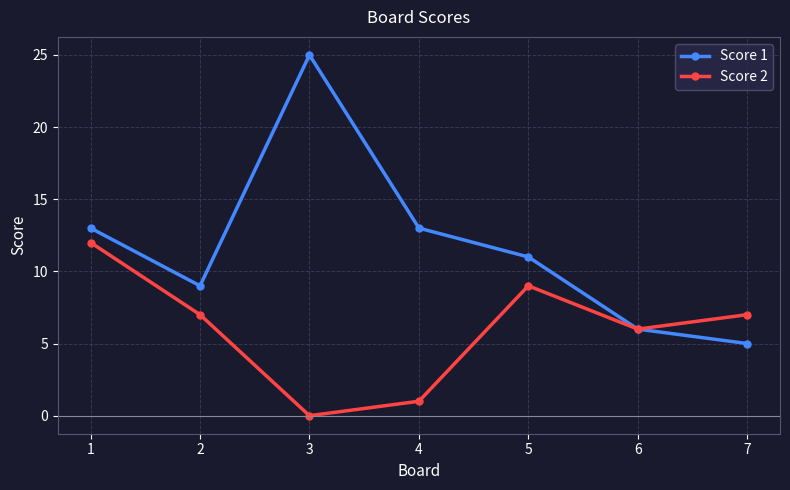

Read the Score 2 value at 2.

7